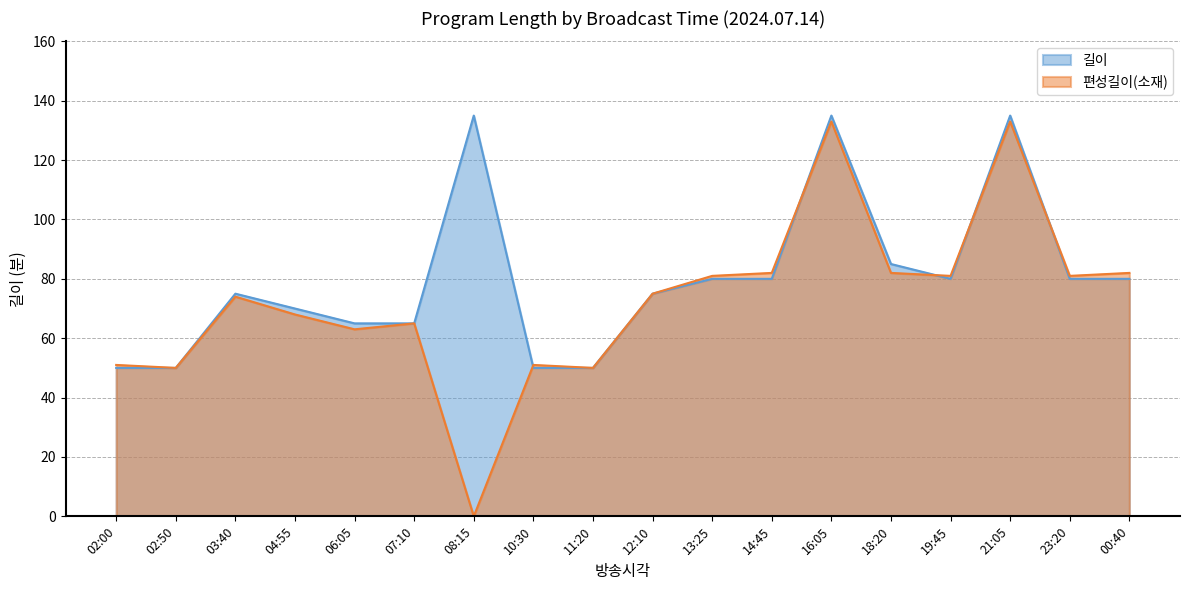

Is the value of 편성길이(소재) at 16:05 greater than the value of 길이 at 14:45?

Yes